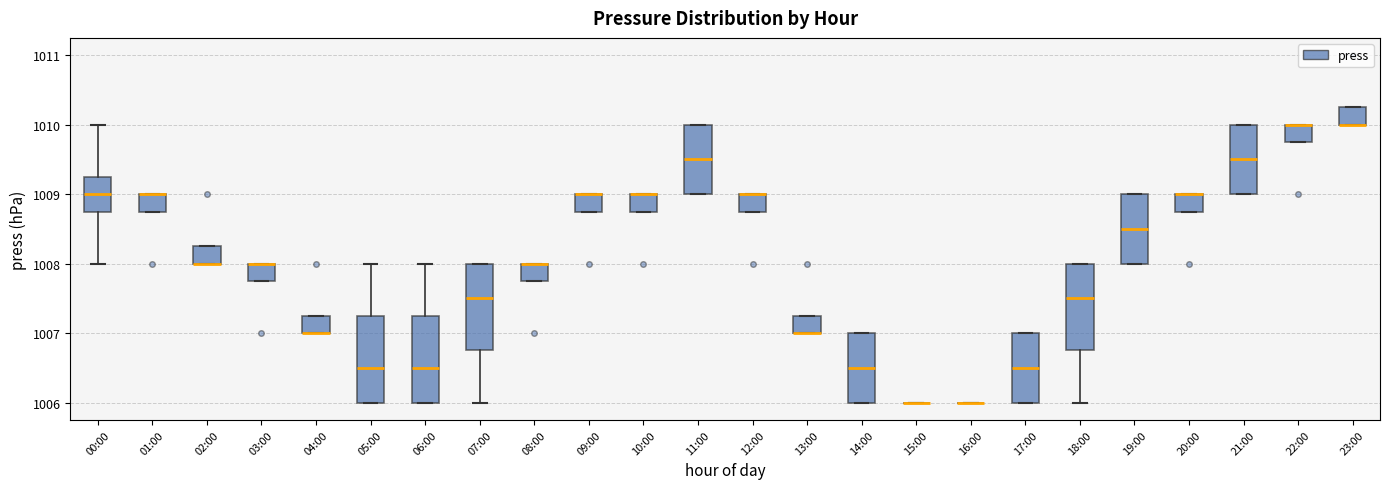

Reading left to right, transcribe this box plot: for each box, give where its median line is, the range the box spans, and where its two whiskers end, as read against the y-axis. The values are not printed on the chart, so give them approximately, as read against the axis.

00:00: median 1009.0, box 1008.8 to 1009.3, whiskers 1008.0 to 1010.0
01:00: median 1009.0 (drawn on the box's upper edge), box 1008.8 to 1009.0, whiskers 1008.8 to 1009.0
02:00: median 1008.0 (drawn on the box's lower edge), box 1008.0 to 1008.3, whiskers 1008.0 to 1008.3
03:00: median 1008.0 (drawn on the box's upper edge), box 1007.8 to 1008.0, whiskers 1007.8 to 1008.0
04:00: median 1007.0 (drawn on the box's lower edge), box 1007.0 to 1007.3, whiskers 1007.0 to 1007.3
05:00: median 1006.5, box 1006.0 to 1007.3, whiskers 1006.0 to 1008.0
06:00: median 1006.5, box 1006.0 to 1007.3, whiskers 1006.0 to 1008.0
07:00: median 1007.5, box 1006.8 to 1008.0, whiskers 1006.0 to 1008.0
08:00: median 1008.0 (drawn on the box's upper edge), box 1007.8 to 1008.0, whiskers 1007.8 to 1008.0
09:00: median 1009.0 (drawn on the box's upper edge), box 1008.8 to 1009.0, whiskers 1008.8 to 1009.0
10:00: median 1009.0 (drawn on the box's upper edge), box 1008.8 to 1009.0, whiskers 1008.8 to 1009.0
11:00: median 1009.5, box 1009.0 to 1010.0, whiskers 1009.0 to 1010.0
12:00: median 1009.0 (drawn on the box's upper edge), box 1008.8 to 1009.0, whiskers 1008.8 to 1009.0
13:00: median 1007.0 (drawn on the box's lower edge), box 1007.0 to 1007.3, whiskers 1007.0 to 1007.3
14:00: median 1006.5, box 1006.0 to 1007.0, whiskers 1006.0 to 1007.0
15:00: box collapsed to a line at 1006.0, whiskers 1006.0 to 1006.0
16:00: box collapsed to a line at 1006.0, whiskers 1006.0 to 1006.0
17:00: median 1006.5, box 1006.0 to 1007.0, whiskers 1006.0 to 1007.0
18:00: median 1007.5, box 1006.8 to 1008.0, whiskers 1006.0 to 1008.0
19:00: median 1008.5, box 1008.0 to 1009.0, whiskers 1008.0 to 1009.0
20:00: median 1009.0 (drawn on the box's upper edge), box 1008.8 to 1009.0, whiskers 1008.8 to 1009.0
21:00: median 1009.5, box 1009.0 to 1010.0, whiskers 1009.0 to 1010.0
22:00: median 1010.0 (drawn on the box's upper edge), box 1009.8 to 1010.0, whiskers 1009.8 to 1010.0
23:00: median 1010.0 (drawn on the box's lower edge), box 1010.0 to 1010.3, whiskers 1010.0 to 1010.3